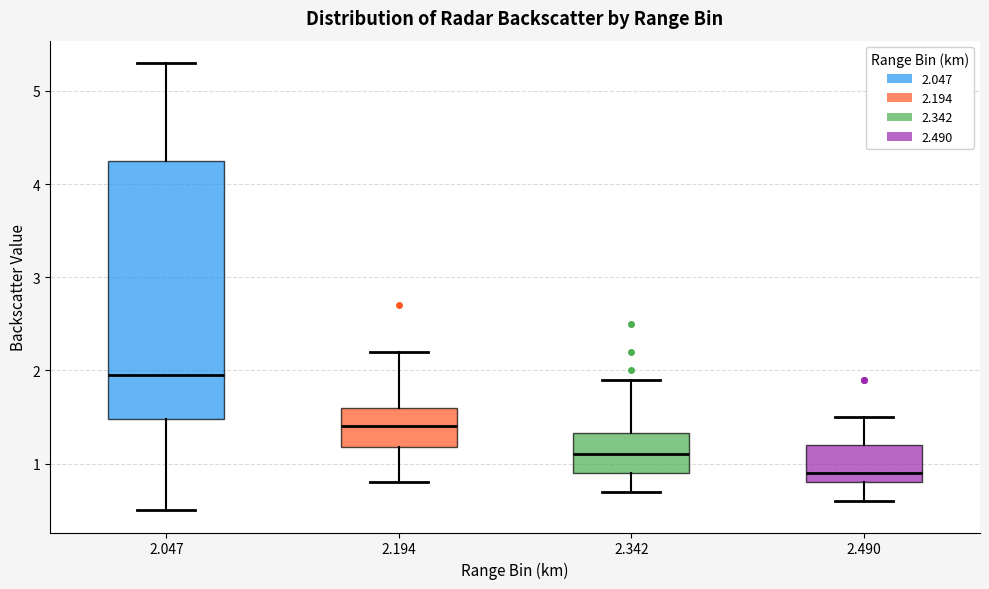

Comparing the boxes themselves (not the whiskers), which one is the tallest?

2.047